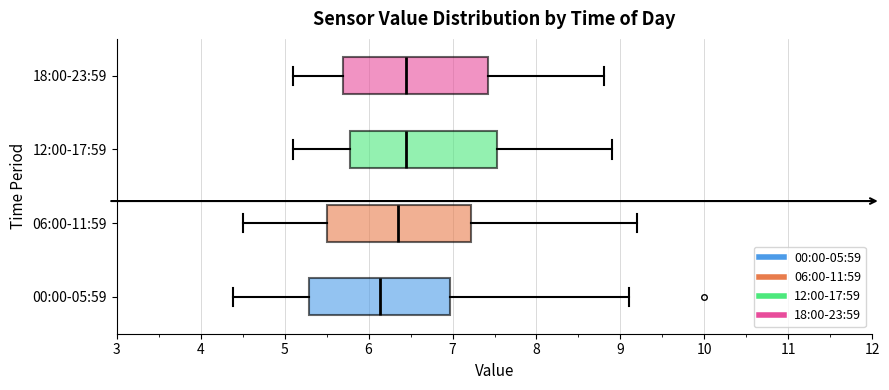

Where does the left whisker of the box for 12:00-17:59 end on the x-axis? The values are not printed on the chart, so give them approximately, as read against the axis.

5.1